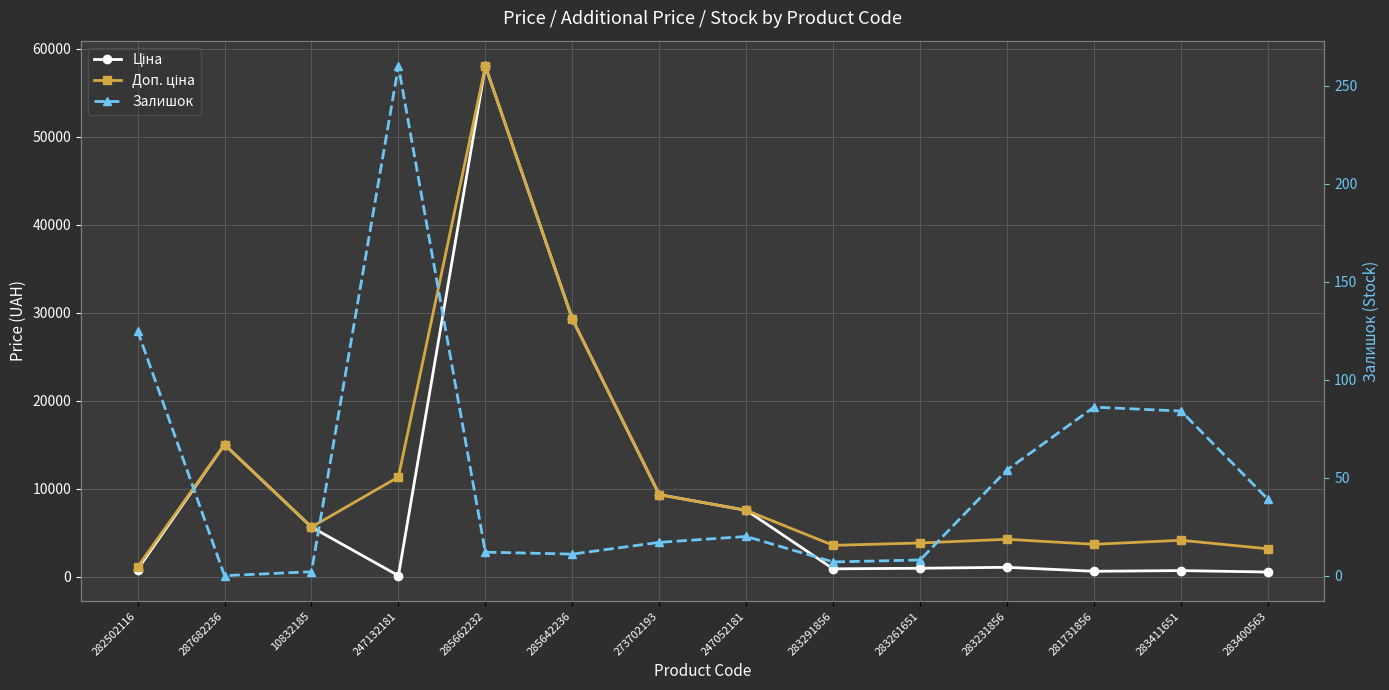

What position from the right is 285662232?

10